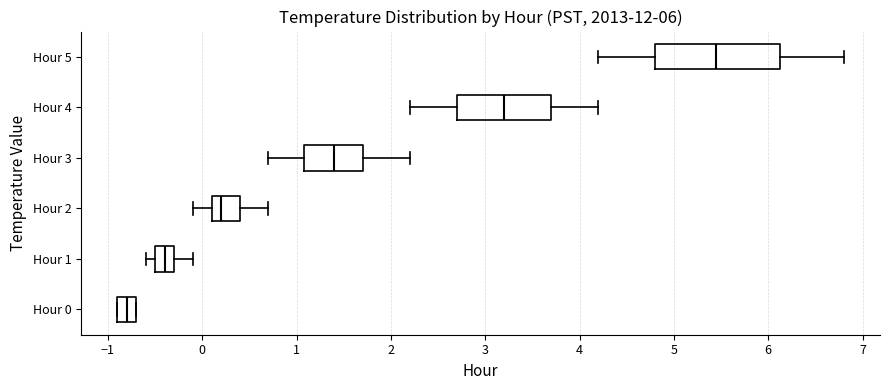

Which box has the furthest to the right median line?

Hour 5